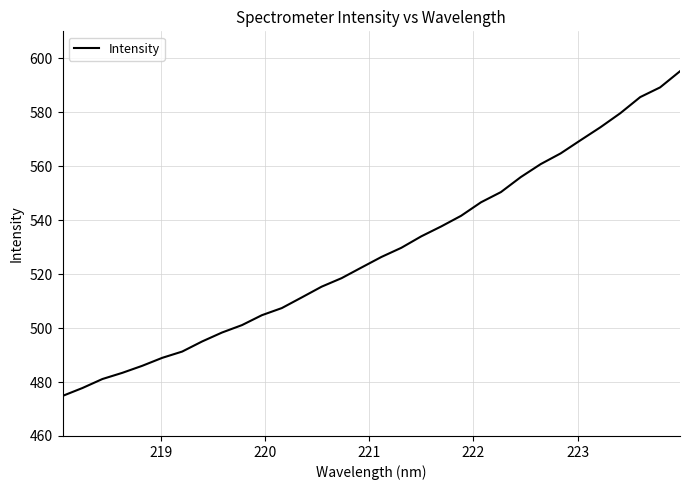

What is the greatest value displayed?

595.2